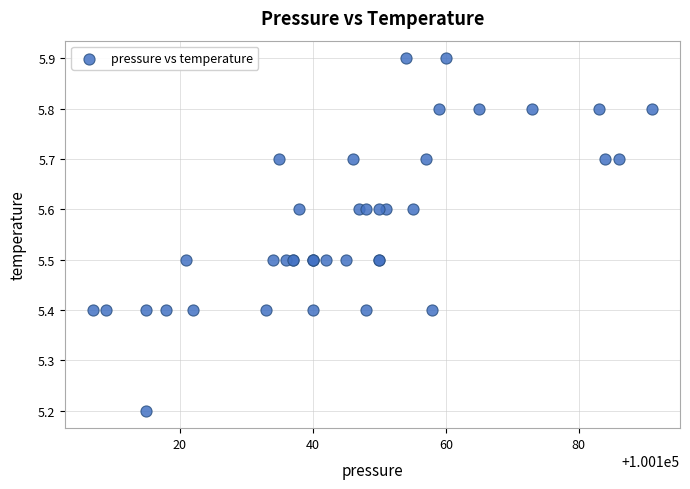

What Y value in the scatter plot is closest to 5?

5.2